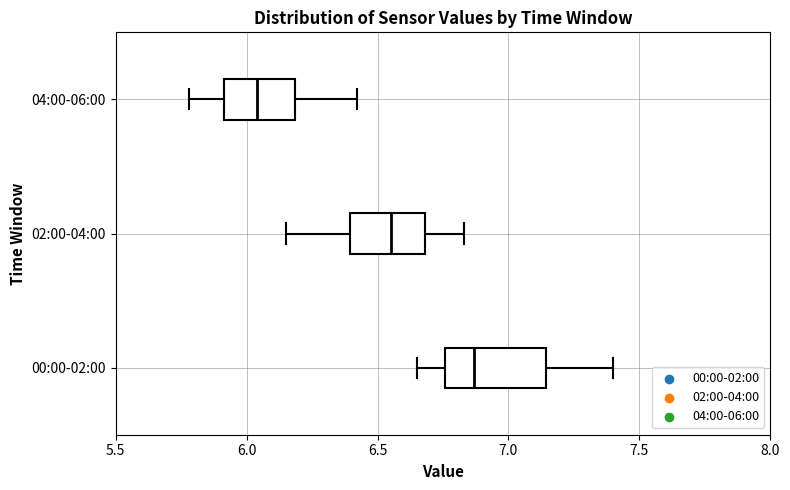

Reading bottom to top, transcribe this box plot: for each box, give where its median line is, the range the box spans, and where its two whiskers end, as read against the x-axis. The values are not printed on the chart, so give them approximately, as read against the axis.

00:00-02:00: median 6.85, box 6.75 to 7.15, whiskers 6.65 to 7.40
02:00-04:00: median 6.55, box 6.40 to 6.70, whiskers 6.15 to 6.85
04:00-06:00: median 6.05, box 5.90 to 6.20, whiskers 5.80 to 6.40